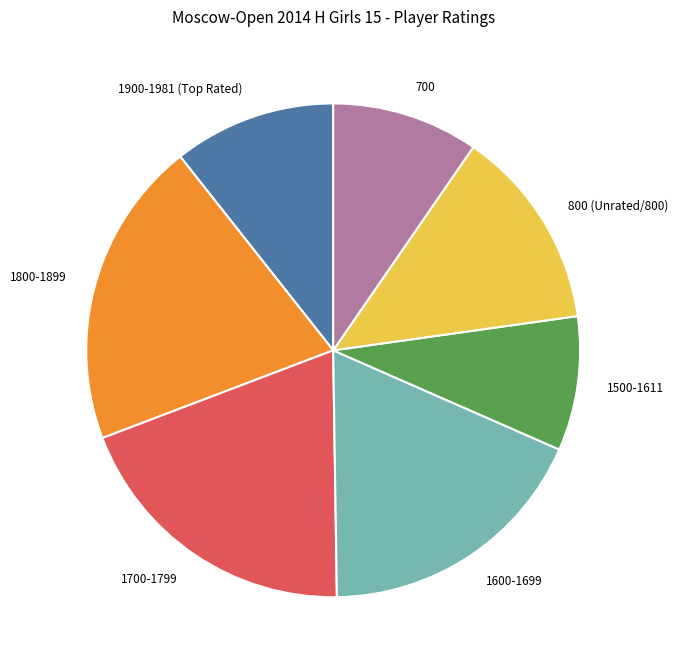

Rank the categories by value from highest to lowest.

1800-1899, 1700-1799, 1600-1699, 800 (Unrated/800), 1900-1981 (Top Rated), 700, 1500-1611